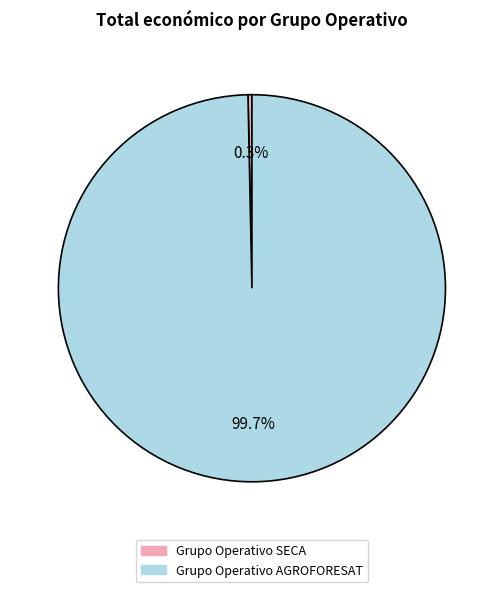

How many slices are in this pie chart?

2